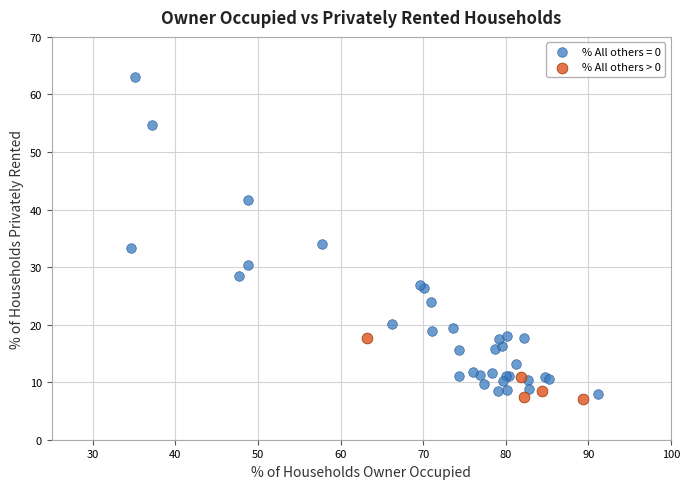

Which series has the largest Y range (max minus min)?

% All others = 0